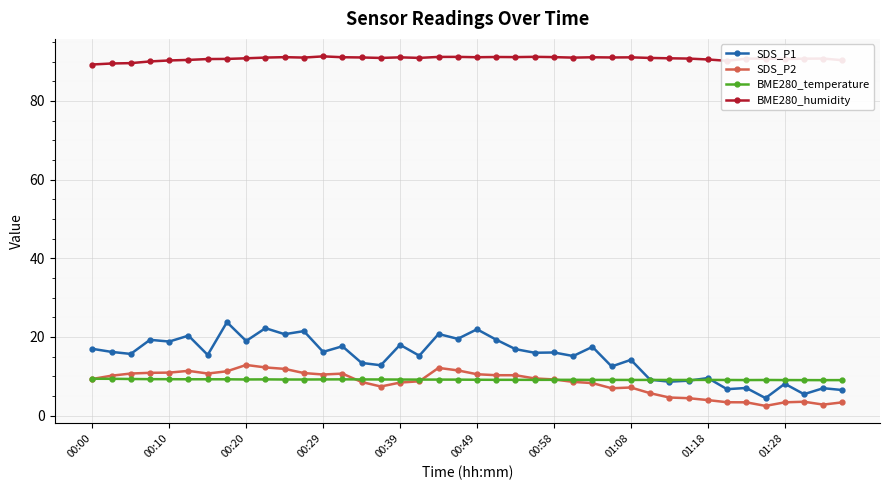

True or false: BME280_temperature has more than 0 interior local peaks.

True